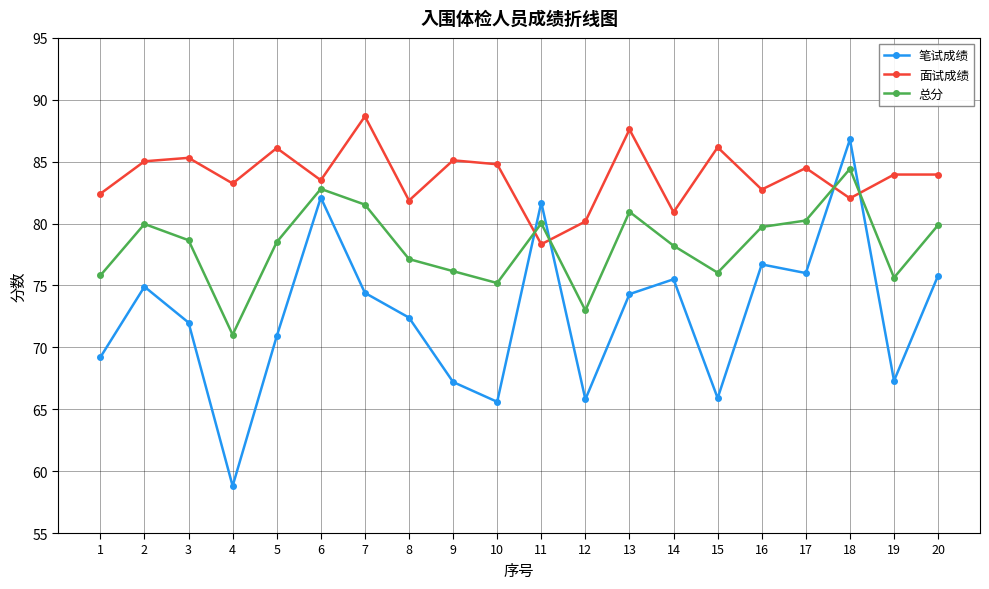

Which label corresponds to the largest value in the chart?

7